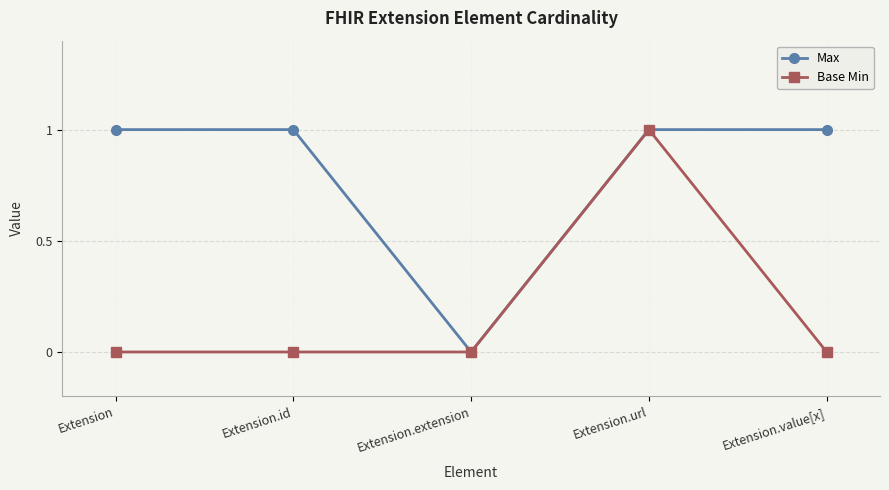

What is the label of the 5th point from the right?

Extension